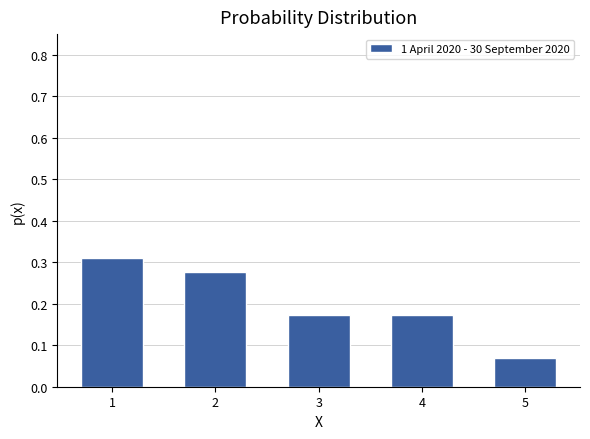

Which label corresponds to the smallest value in the chart?

5